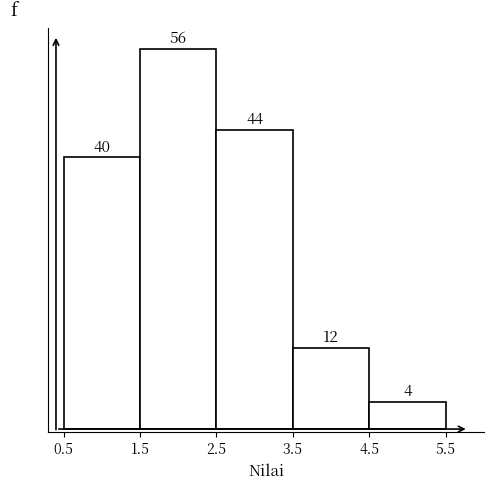

Reading left to right, list every bar in this chart as the range it spans on the x-axis followed by its height.

0.5 to 1.5: 40
1.5 to 2.5: 56
2.5 to 3.5: 44
3.5 to 4.5: 12
4.5 to 5.5: 4